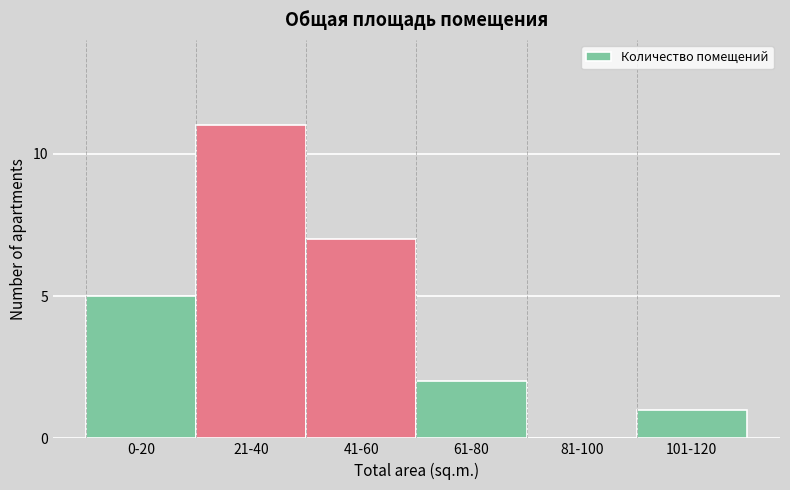

Reading right to left, transcribe all the data shown in this chart.

101-120=1	81-100=0	61-80=2	41-60=7	21-40=11	0-20=5